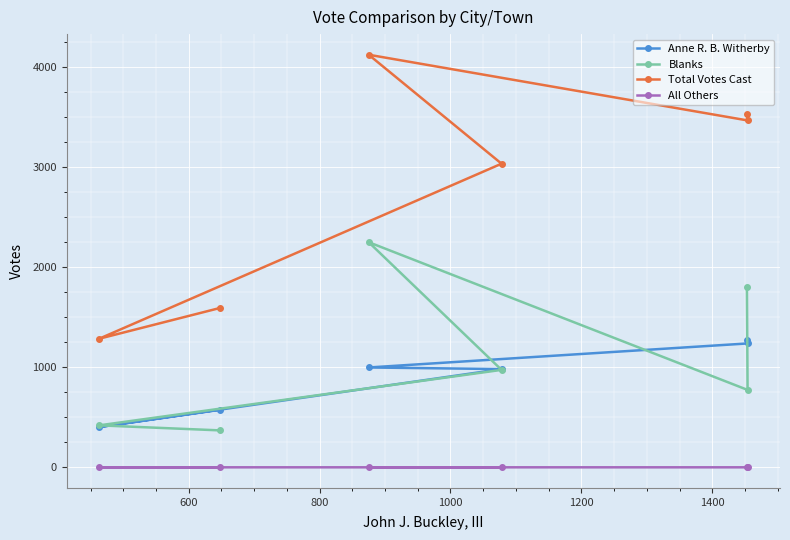

Which series has the largest total across all categories?

Total Votes Cast